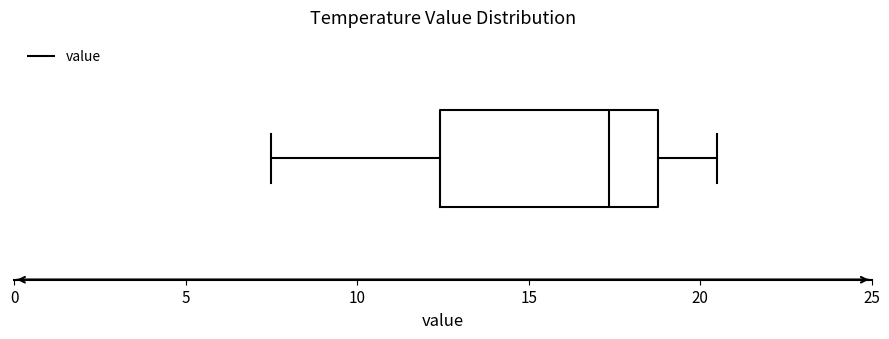

Transcribe this box plot: give where the median line is, the range the box spans, and where the two whiskers end, as read against the x-axis. The values are not printed on the chart, so give them approximately, as read against the axis.

median 17.5, box 12.5 to 19.0, whiskers 7.5 to 20.5